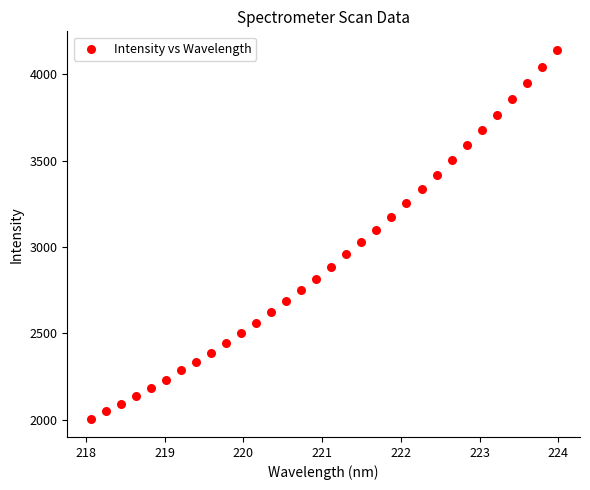

What is the range of X values (max minus min)?

5.9